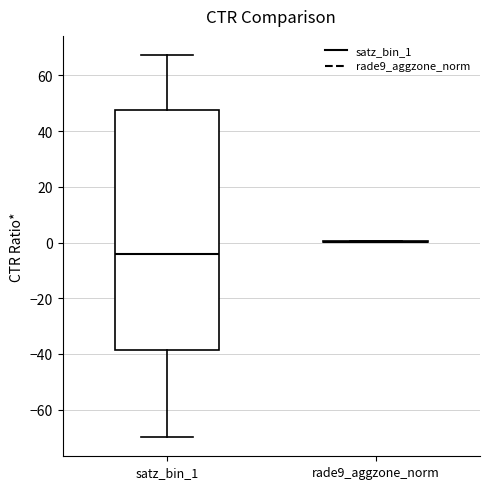

Reading left to right, transcribe this box plot: for each box, give where its median line is, the range the box spans, and where its two whiskers end, as read against the y-axis. The values are not printed on the chart, so give them approximately, as read against the axis.

satz_bin_1: median -4, box -38 to 48, whiskers -70 to 68
rade9_aggzone_norm: box collapsed to a line at 0, whiskers 0 to 0